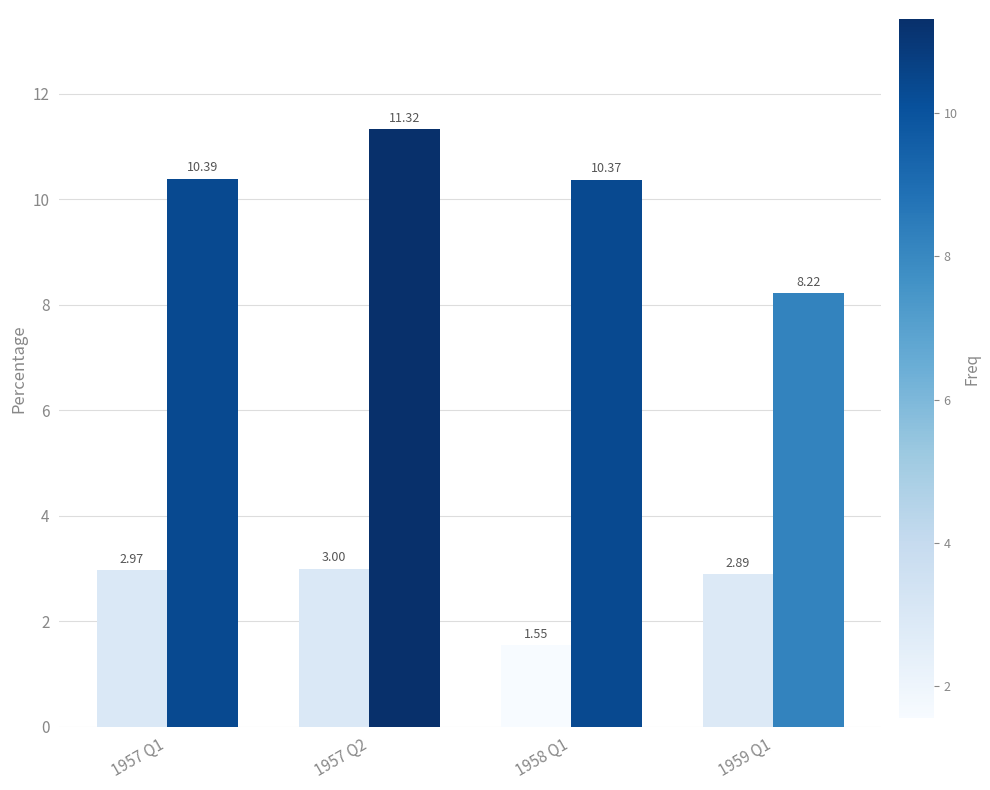

At which category is the sum across all series the highest?

1957 Q2